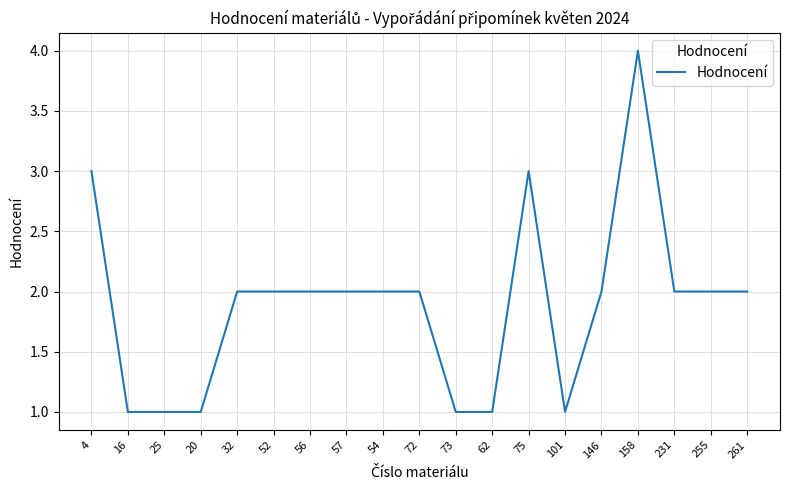

How many lines are shown in the chart?

1